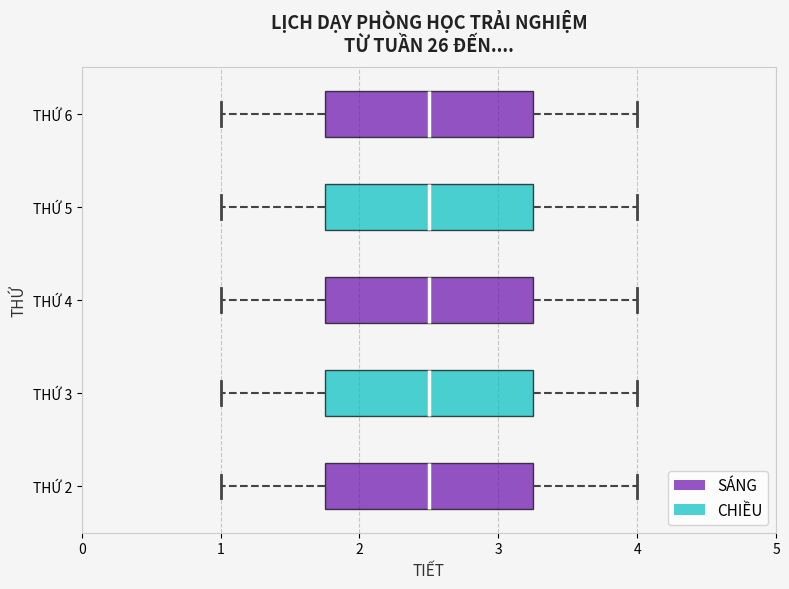

Reading bottom to top, transcribe this box plot: for each box, give where its median line is, the range the box spans, and where its two whiskers end, as read against the x-axis. The values are not printed on the chart, so give them approximately, as read against the axis.

THỨ 2: median 2.5, box 1.8 to 3.3, whiskers 1.0 to 4.0
THỨ 3: median 2.5, box 1.8 to 3.3, whiskers 1.0 to 4.0
THỨ 4: median 2.5, box 1.8 to 3.3, whiskers 1.0 to 4.0
THỨ 5: median 2.5, box 1.8 to 3.3, whiskers 1.0 to 4.0
THỨ 6: median 2.5, box 1.8 to 3.3, whiskers 1.0 to 4.0